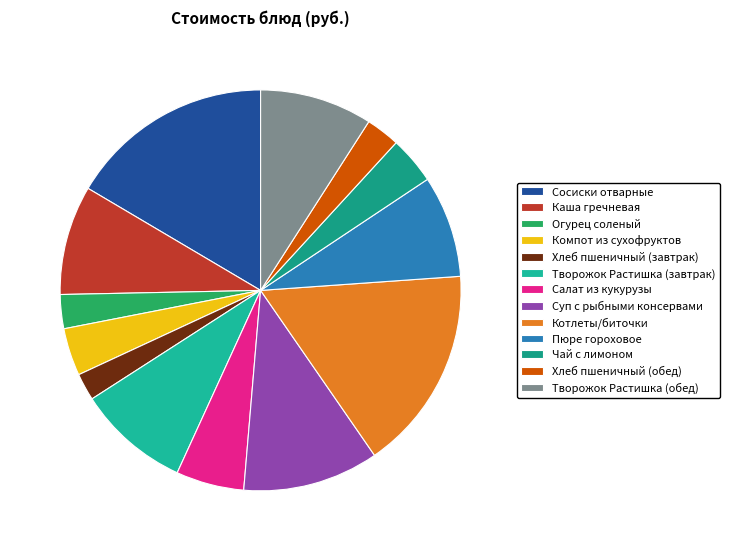

Count the number of slices in the pie.

13